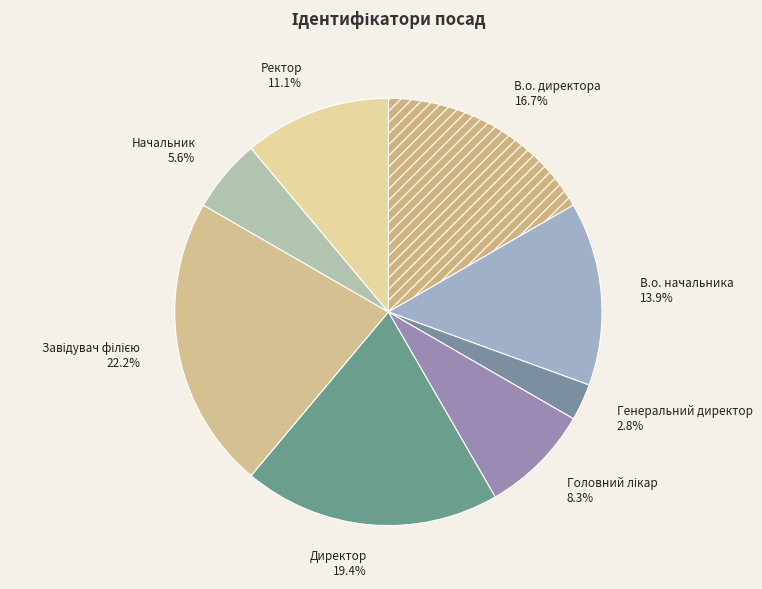

Combined, do В.о. директора 16.7% and Генеральний директор 2.8% account for over 50%?

No